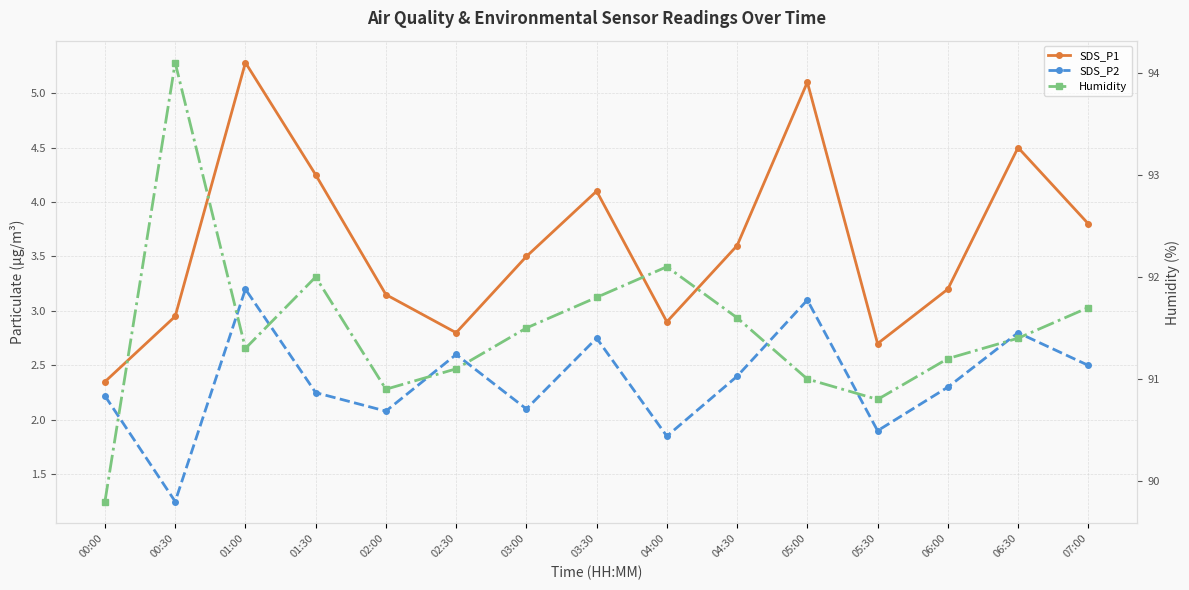

What is the value of the SDS_P1 point at the 2nd from the left?

3.0